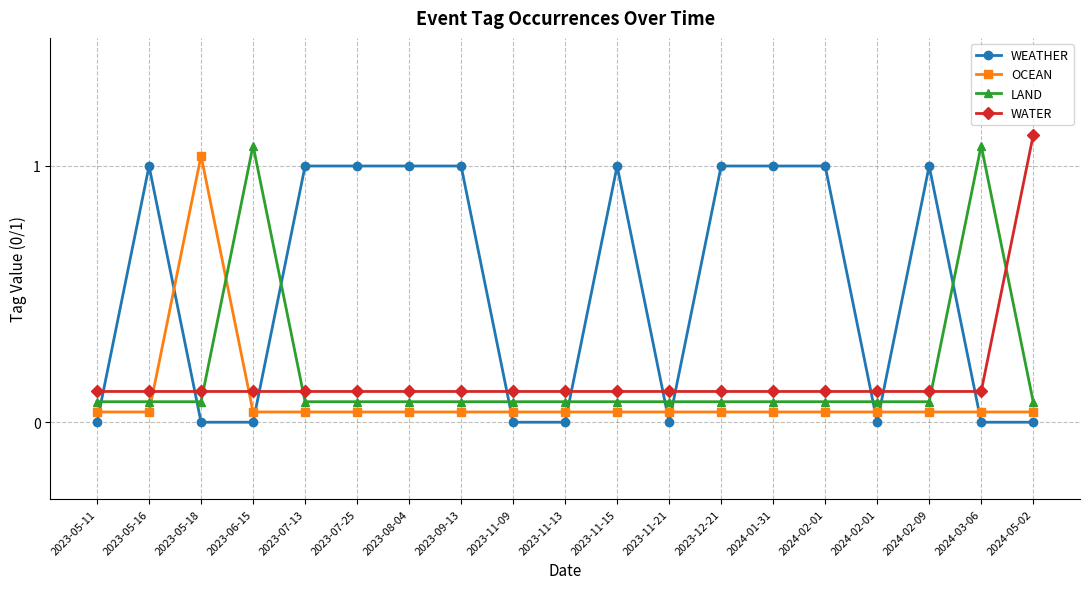

The value of WATER at 2023-08-04 is 0.2. True or false?

False